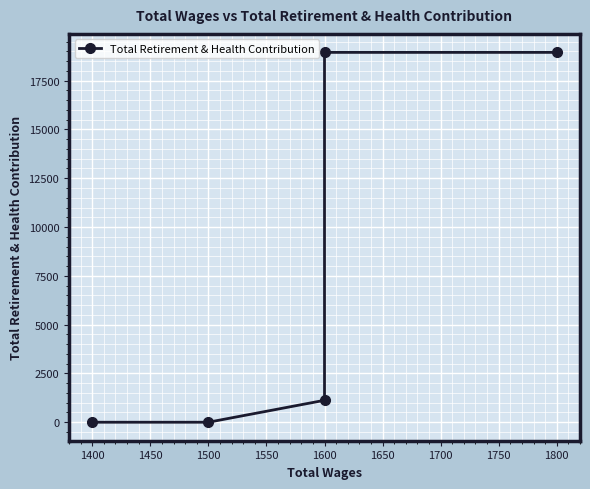

What is the change in value from 1400 to 1600?

+1124